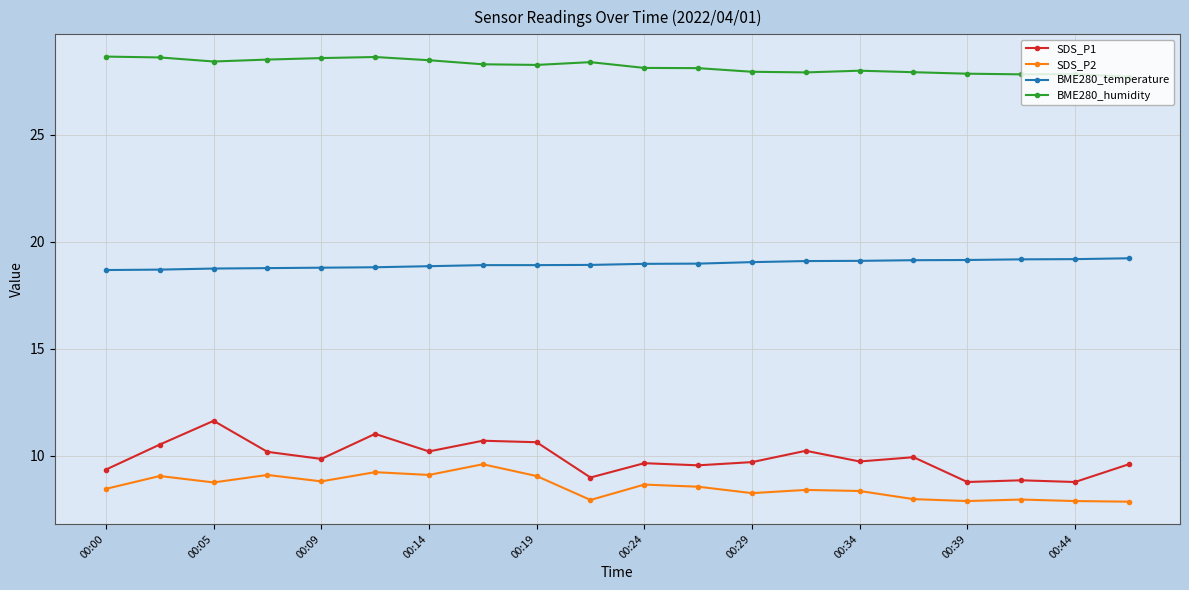

Which series has the widest spread of values?

SDS_P1